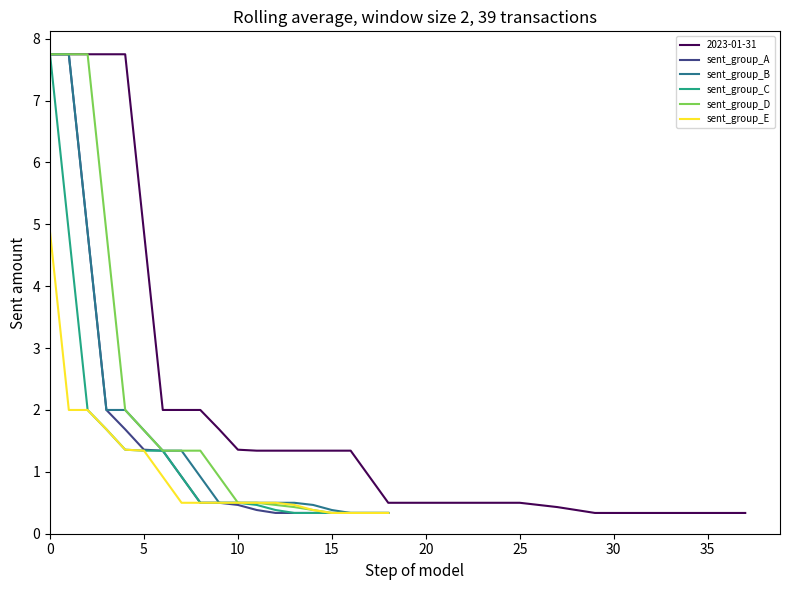

True or false: sent_group_A has a value of 2.4 at 5.

False